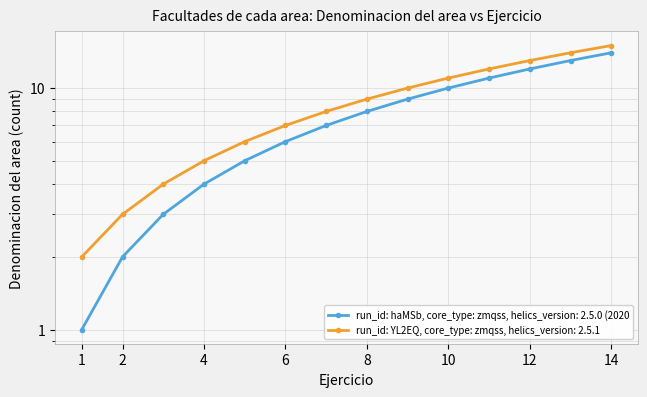

Does the chart have visible grid lines?

Yes